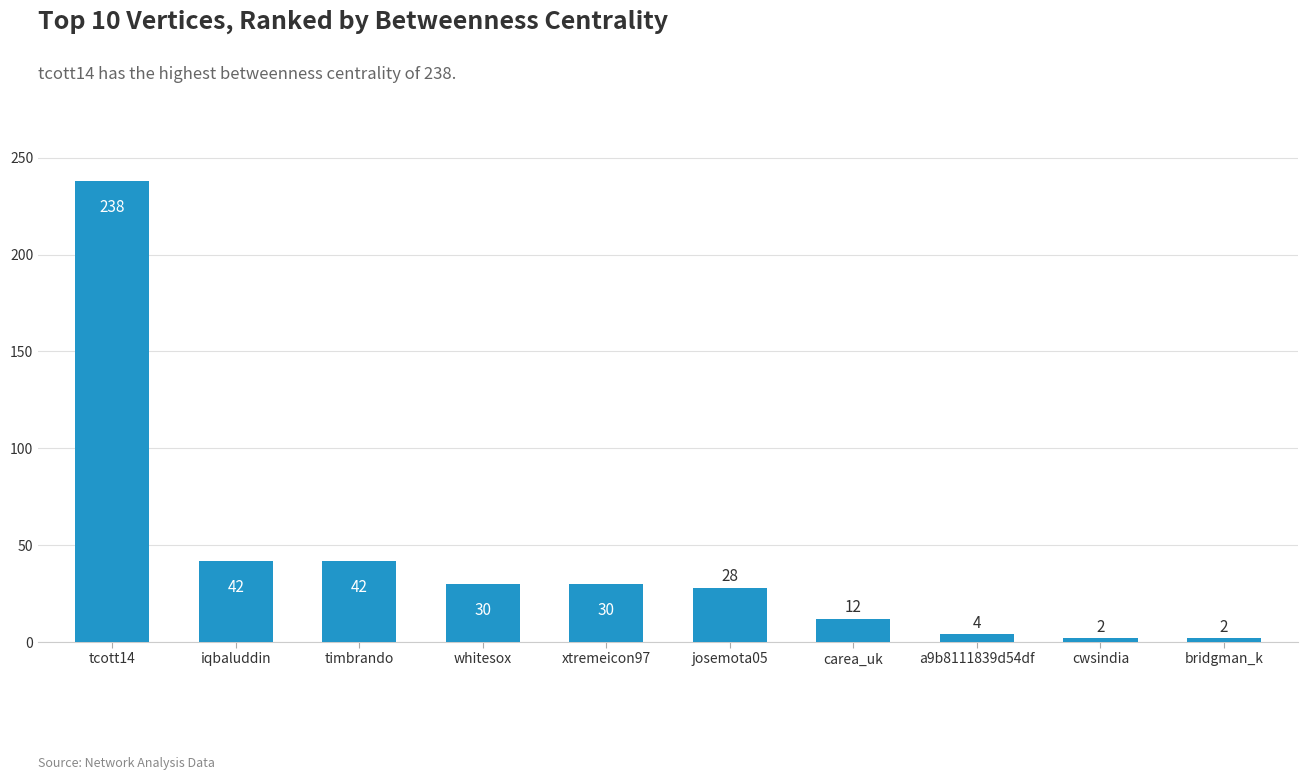

What is the sum of the values at bridgman_k and a9b8111839d54df?

6